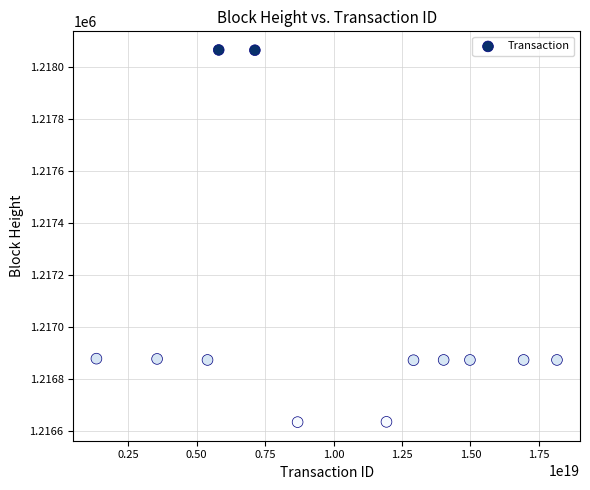

What is the average Y value?

1217034